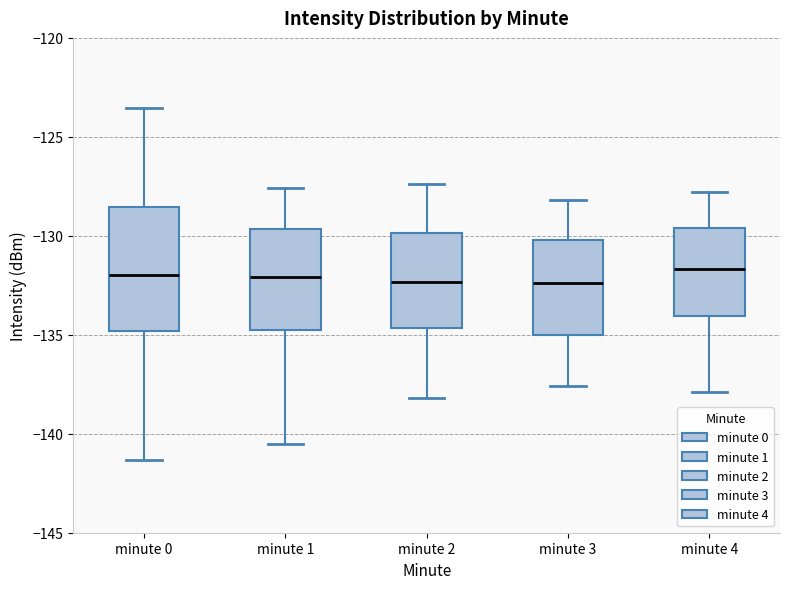

Reading left to right, read every box against the y-axis: the position of its median line, the range the box covers, and the ends of its whiskers. The values are not printed on the chart, so give them approximately, as read against the axis.

minute 0: median -132.0, box -135.0 to -128.5, whiskers -141.5 to -123.5
minute 1: median -132.0, box -134.5 to -129.5, whiskers -140.5 to -127.5
minute 2: median -132.5, box -134.5 to -130.0, whiskers -138.0 to -127.5
minute 3: median -132.5, box -135.0 to -130.0, whiskers -137.5 to -128.0
minute 4: median -131.5, box -134.0 to -129.5, whiskers -138.0 to -128.0